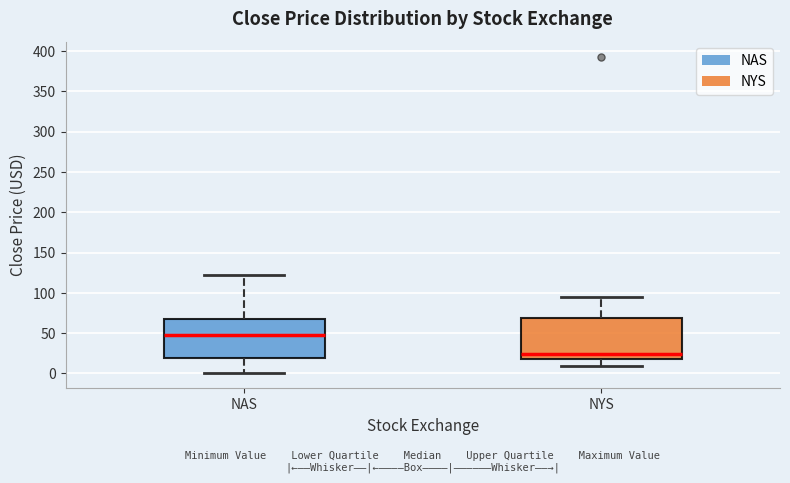

Reading left to right, read every box against the y-axis: the position of its median line, the range the box covers, and the ends of its whiskers. The values are not printed on the chart, so give them approximately, as read against the axis.

NAS: median 50, box 20 to 70, whiskers 0 to 120
NYS: median 25, box 20 to 70, whiskers 10 to 95